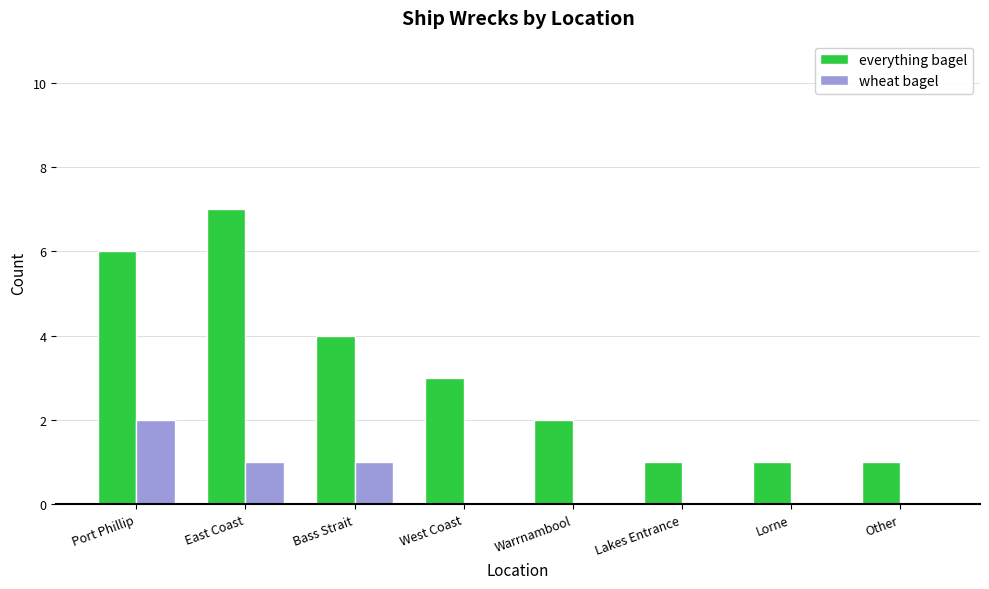

At which label is everything bagel closest to 4?

Bass Strait